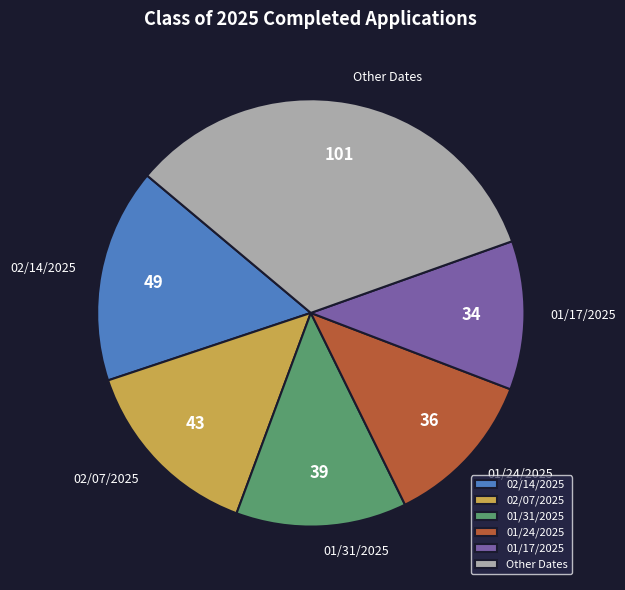

Is it true that Other Dates is 33% of the pie?

True